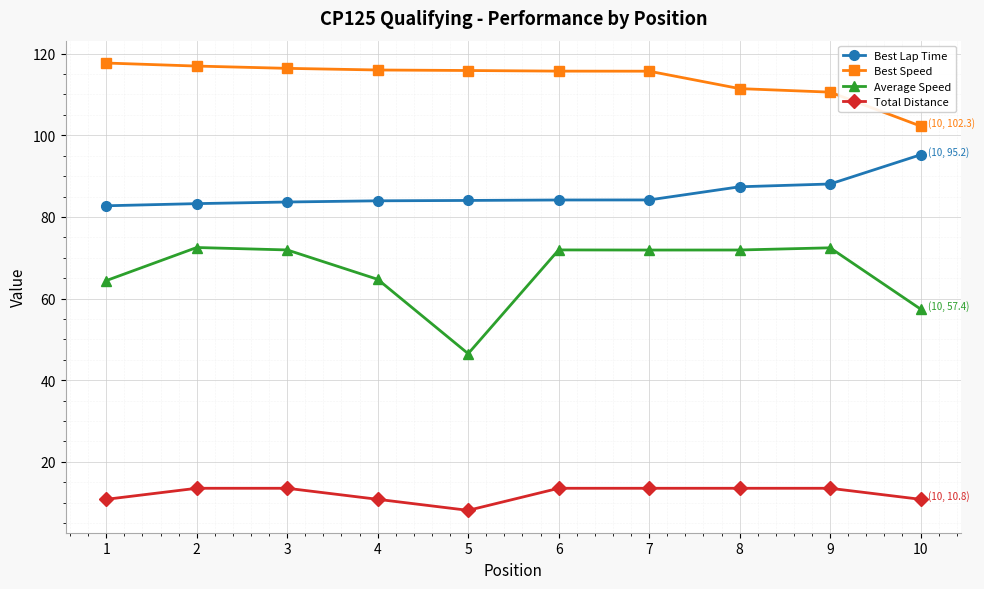

Read the Average Speed value at 4.

64.7